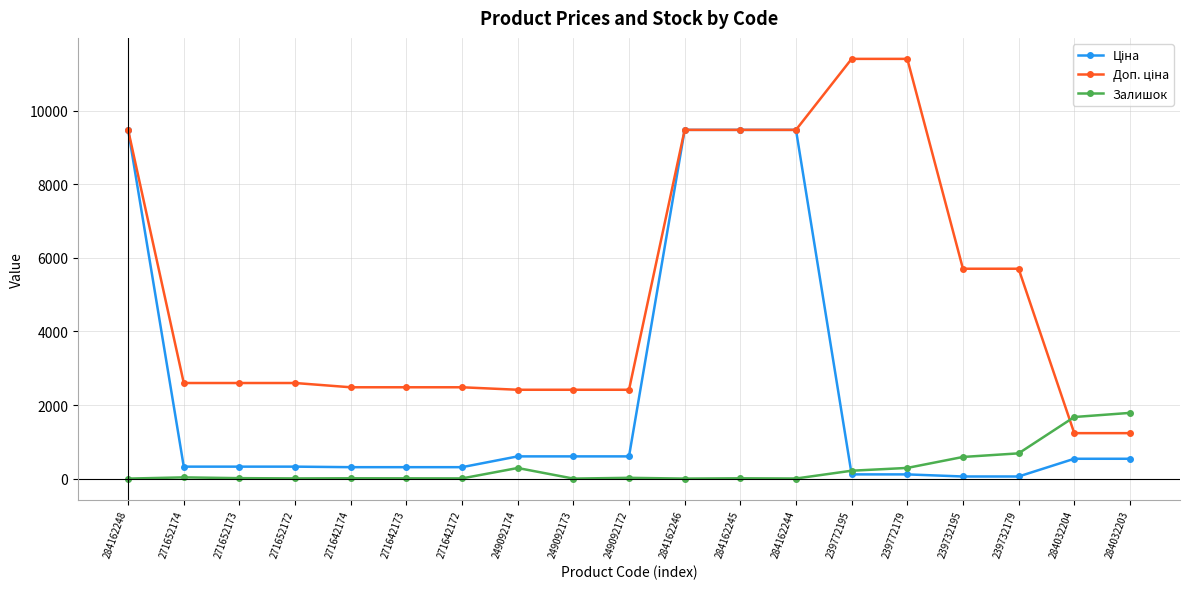

What is the value of the Залишок point at the 15th from the left?

290.0